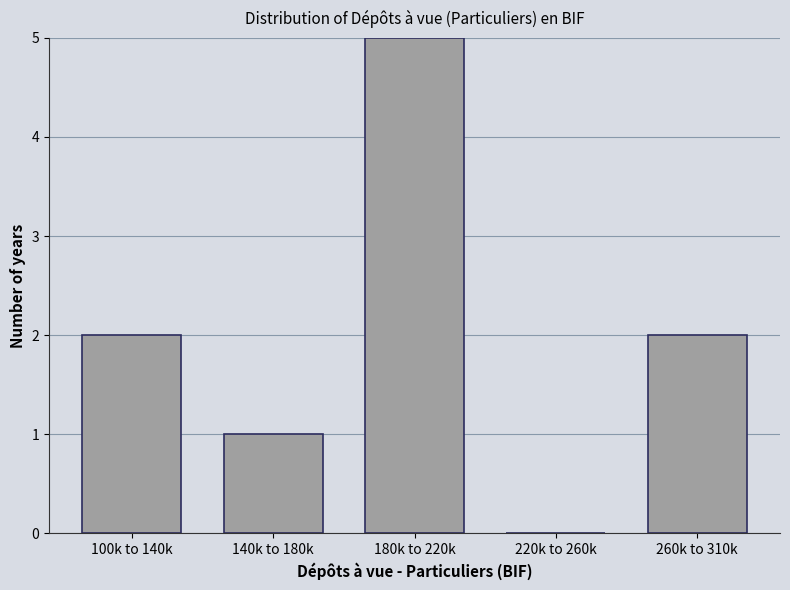

Reading right to left, what are all the values shown in this chart?

260k to 310k=2	220k to 260k=0	180k to 220k=5	140k to 180k=1	100k to 140k=2